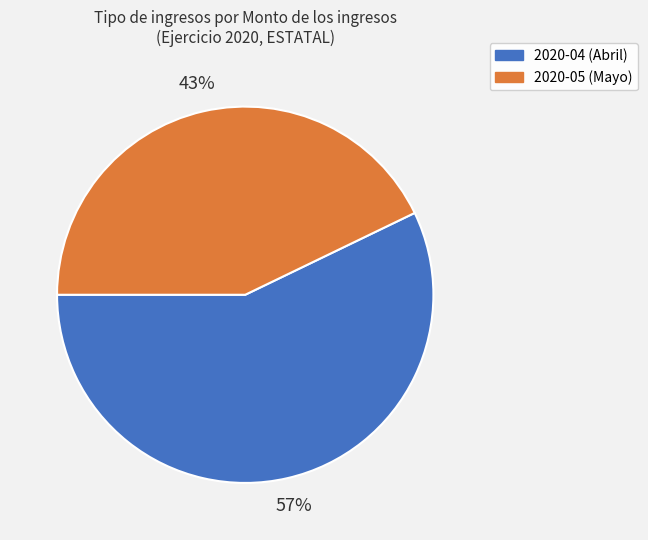

Is the sum of 2020-05 (Mayo) and 2020-04 (Abril) greater than half?

Yes